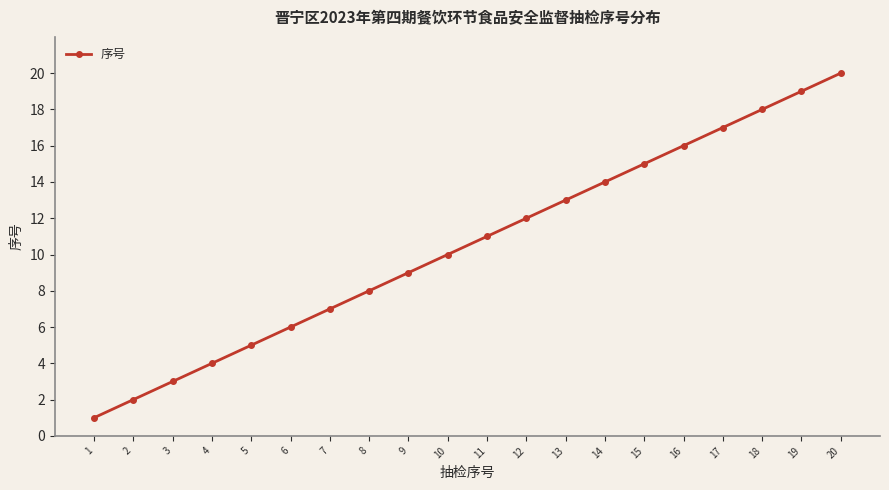

List the labels in order of value, smallest first.

1, 2, 3, 4, 5, 6, 7, 8, 9, 10, 11, 12, 13, 14, 15, 16, 17, 18, 19, 20